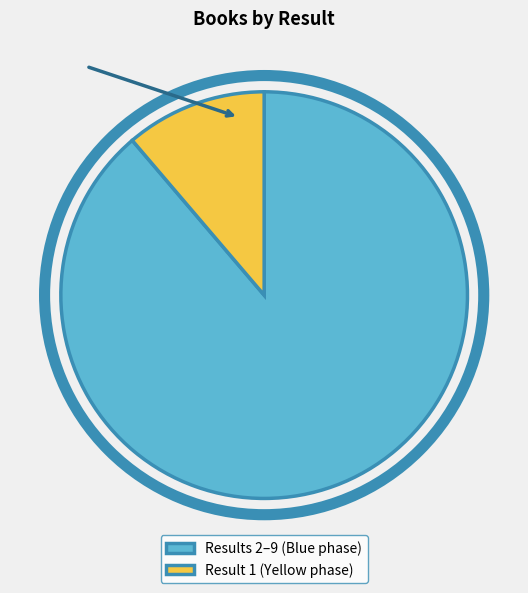

Which category has the biggest portion of the pie?

Results 2–9 (Blue phase)